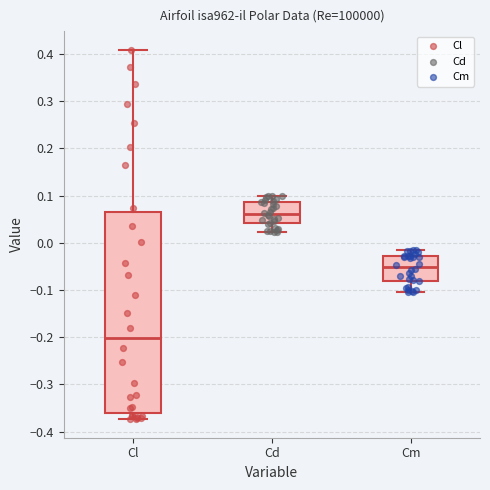

Reading left to right, transcribe this box plot: for each box, give where its median line is, the range the box spans, and where its two whiskers end, as read against the y-axis. The values are not printed on the chart, so give them approximately, as read against the axis.

Cl: median -0.20, box -0.36 to 0.06, whiskers -0.37 to 0.41
Cd: median 0.06, box 0.04 to 0.09, whiskers 0.02 to 0.10
Cm: median -0.05, box -0.08 to -0.03, whiskers -0.10 to -0.02